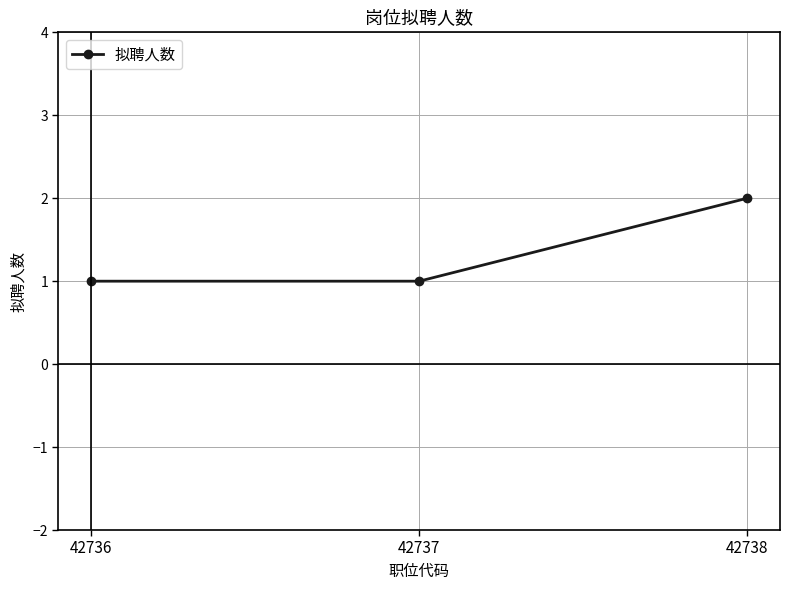

Count the values in the range 1 to 2.

3